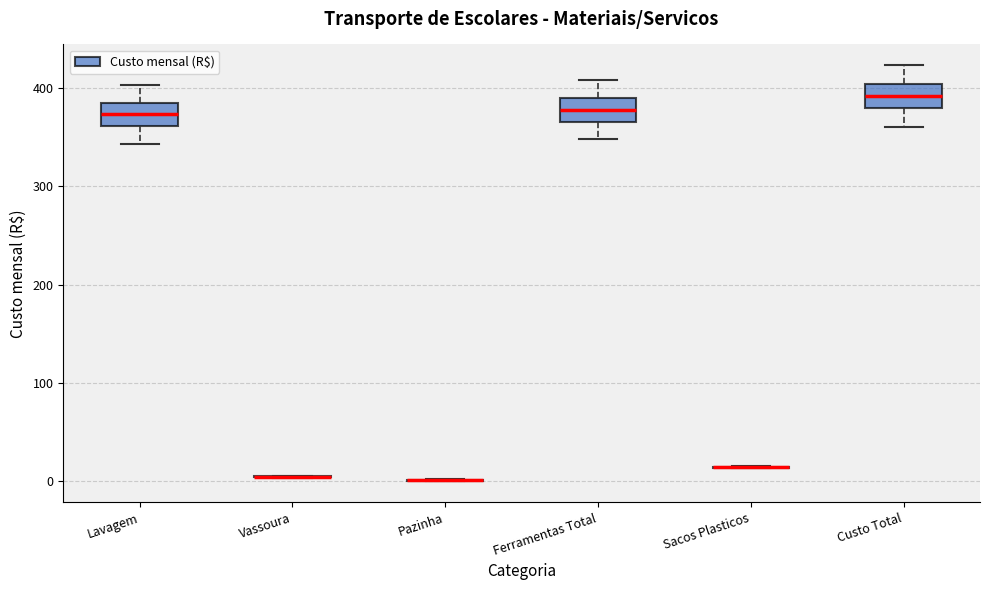

Reading left to right, transcribe this box plot: for each box, give where its median line is, the range the box spans, and where its two whiskers end, as read against the y-axis. The values are not printed on the chart, so give them approximately, as read against the axis.

Lavagem: median 370, box 360 to 390, whiskers 340 to 400
Vassoura: box collapsed to a line at 0, whiskers 0 to 10
Pazinha: box collapsed to a line at 0, whiskers 0 to 0
Ferramentas Total: median 380, box 370 to 390, whiskers 350 to 410
Sacos Plasticos: box collapsed to a line at 10, whiskers 10 to 20
Custo Total: median 390, box 380 to 400, whiskers 360 to 420